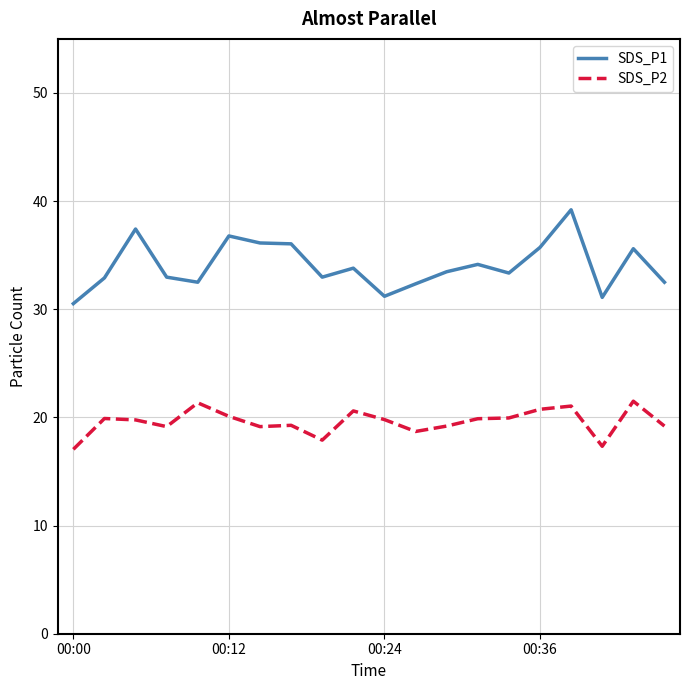

How many lines are shown in the chart?

2